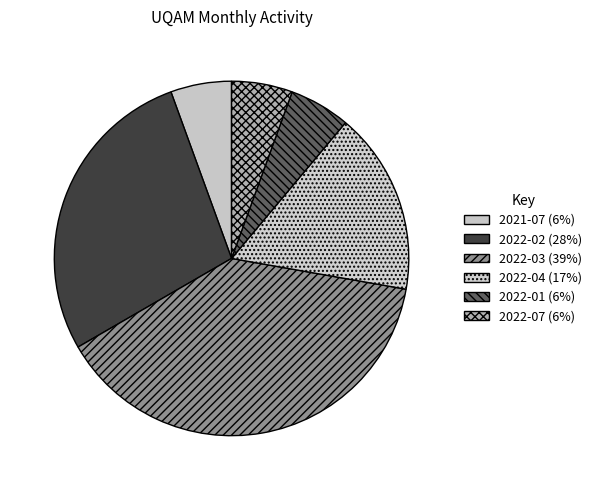

Is there a majority slice in this chart?

No